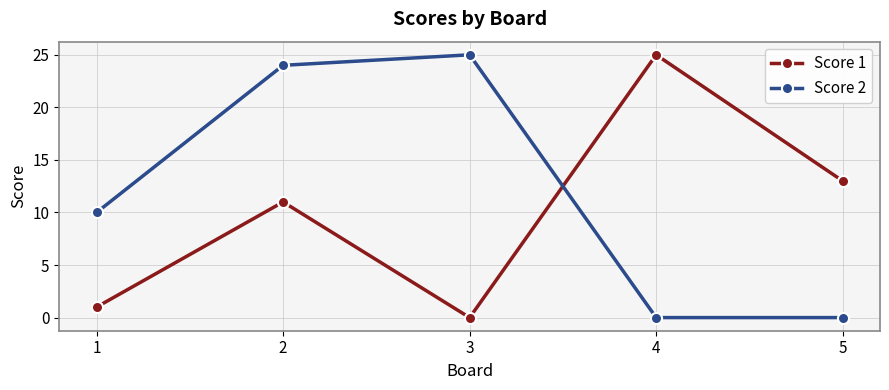

What is the value of the Score 1 point at the 4th from the left?

25